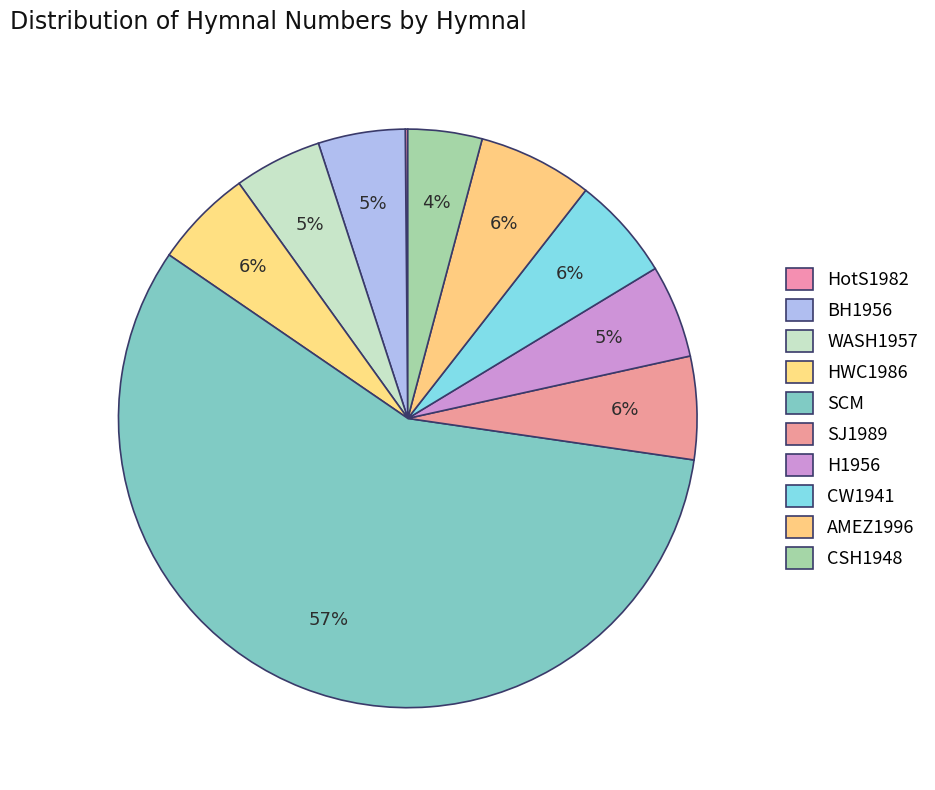

Which slice is the smallest?

HotS1982